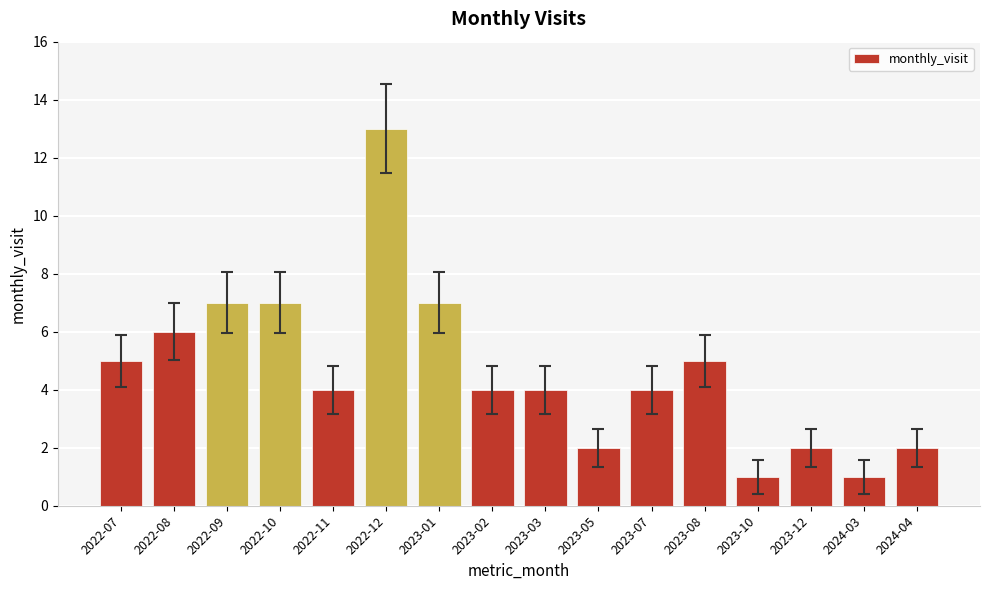

What is the sum of the values at 2024-03 and 2023-12?

3